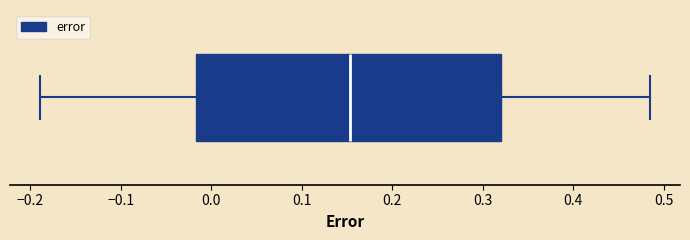

Read this box plot against the x-axis: the position of the median line, the range covered by the box, and the ends of both whiskers. The values are not printed on the chart, so give them approximately, as read against the axis.

median 0.15, box -0.02 to 0.32, whiskers -0.19 to 0.48